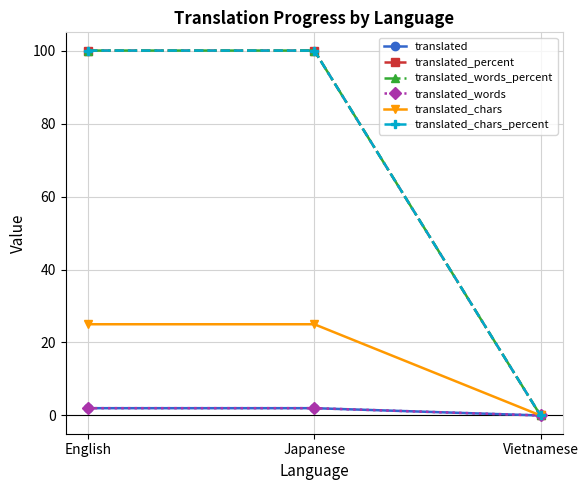

Is this an area chart (filled region under the line)?

No